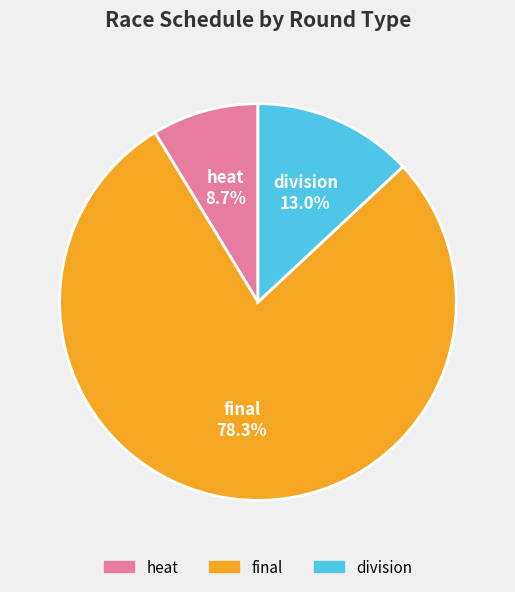

Rank the categories by value from lowest to highest.

heat, division, final